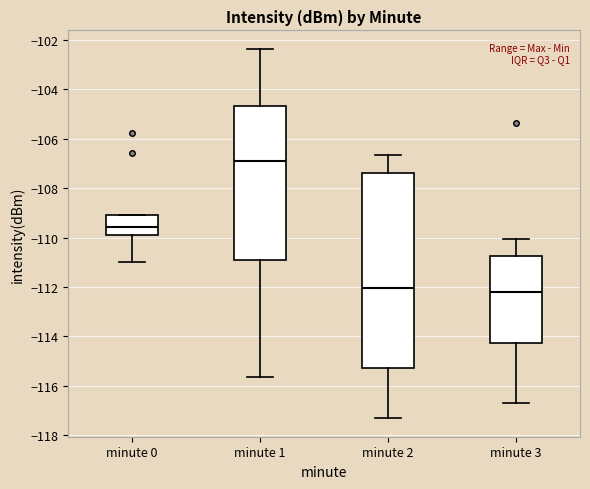

Which box is the tallest, from its lower edge to its upper edge?

minute 2